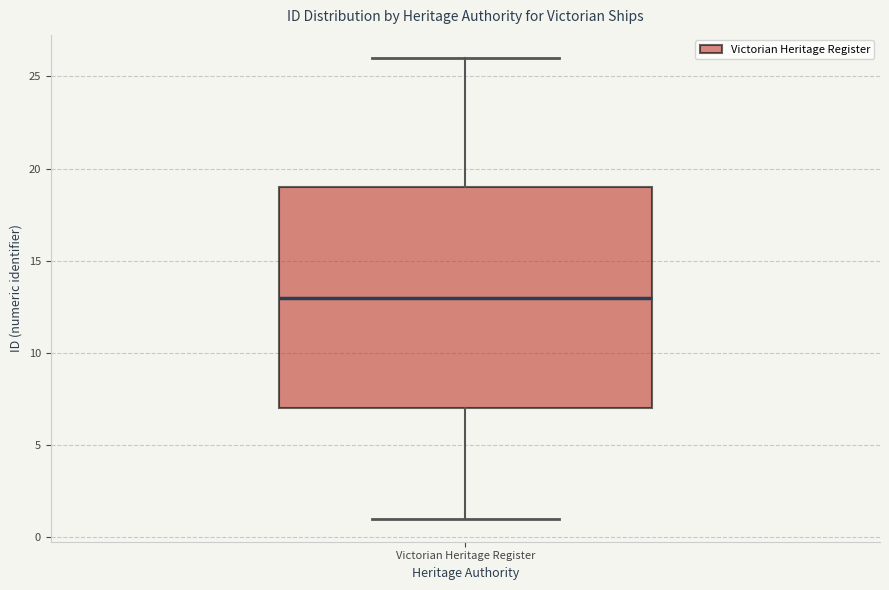

Transcribe this box plot: give where the median line is, the range the box spans, and where the two whiskers end, as read against the y-axis. The values are not printed on the chart, so give them approximately, as read against the axis.

median 13, box 7 to 19, whiskers 1 to 26